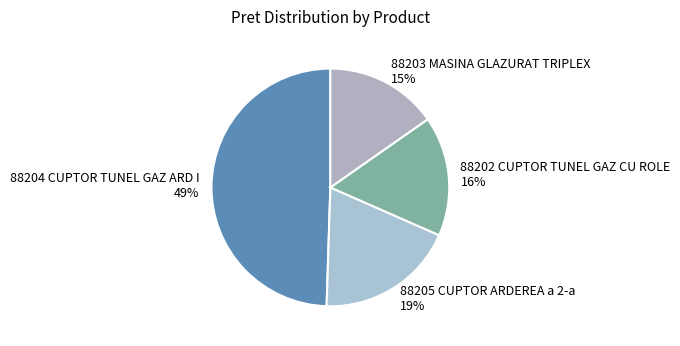

True or false: 88204 CUPTOR TUNEL GAZ ARD I accounts for 49% of the total.

True